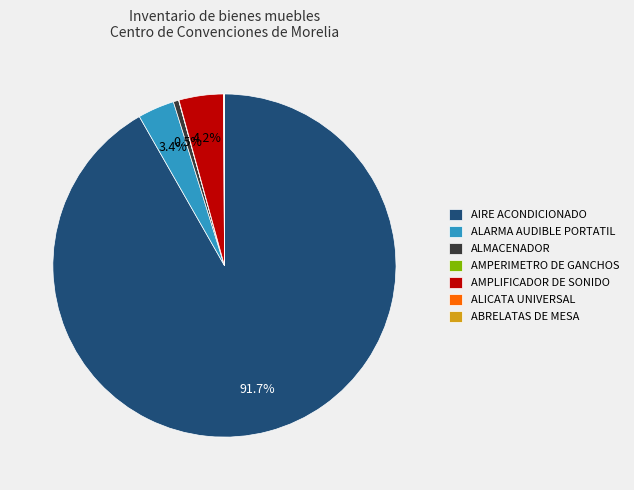

Which category accounts for the majority?

AIRE ACONDICIONADO